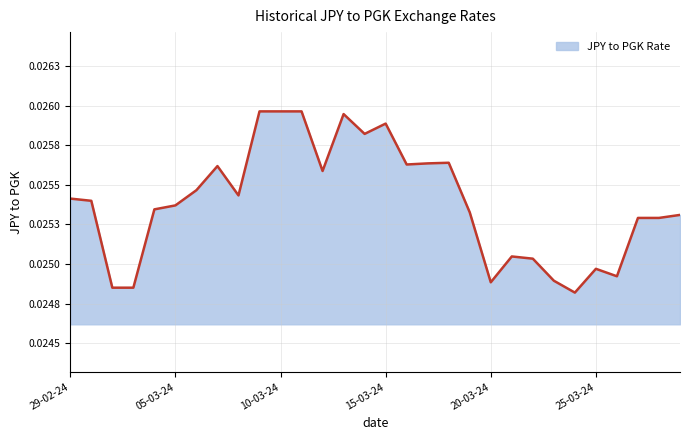

Is this an area chart (filled region under the line)?

Yes